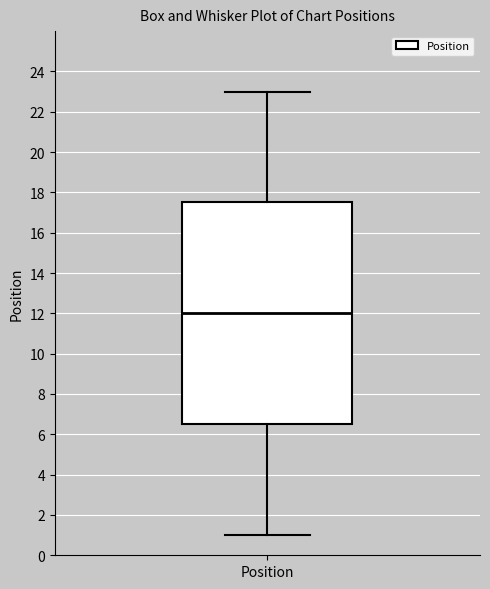

Transcribe this box plot: give where the median line is, the range the box spans, and where the two whiskers end, as read against the y-axis. The values are not printed on the chart, so give them approximately, as read against the axis.

median 12.0, box 6.6 to 17.6, whiskers 1.0 to 23.0